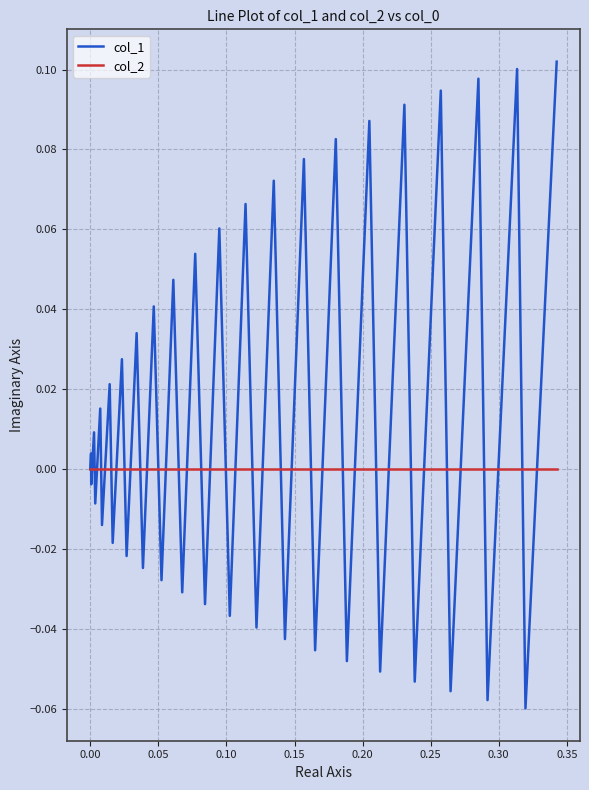

List the series in order of their peak value, highest first.

col_1, col_2